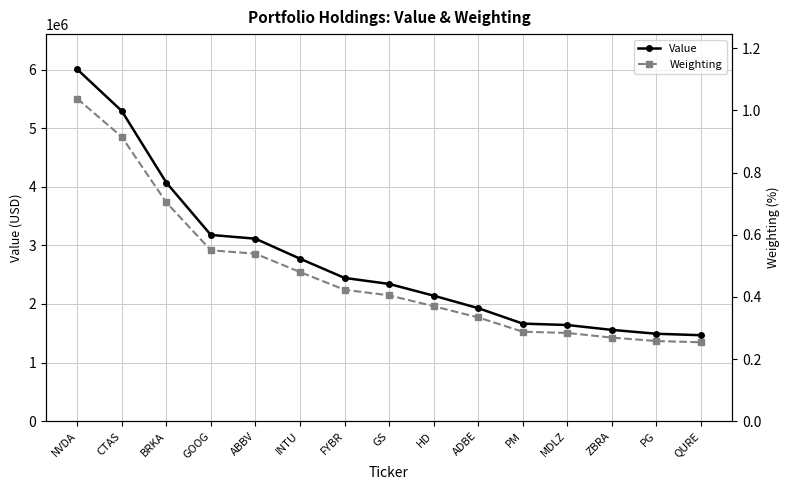

What is the average value of the Weighting series?

0.5